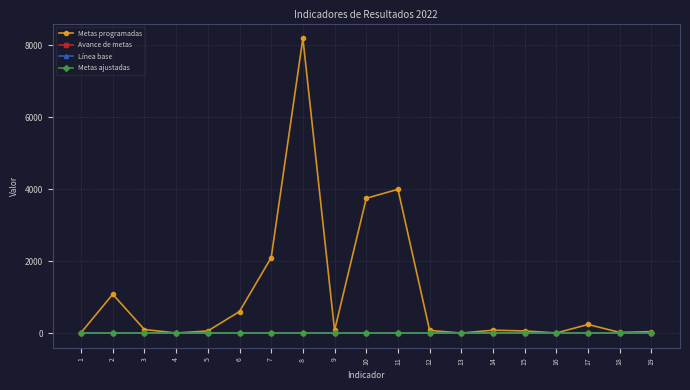

At which category is the sum across all series the highest?

8